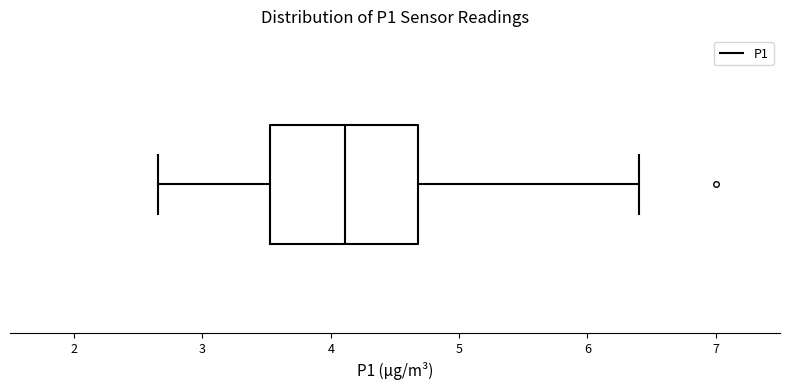

Where does the left whisker of the box end on the x-axis? The values are not printed on the chart, so give them approximately, as read against the axis.

2.7